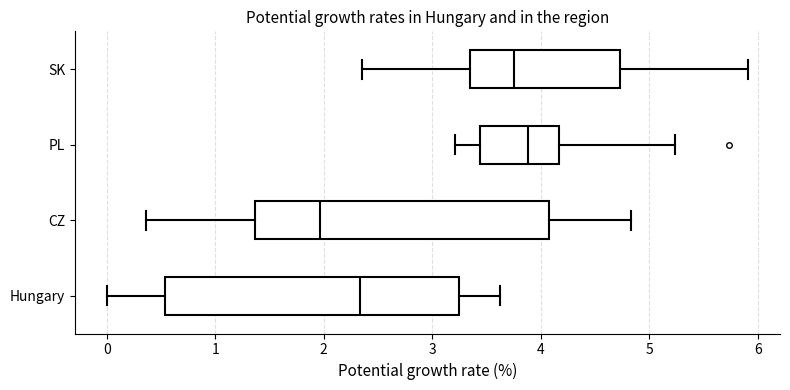

Which box has the furthest to the right median line?

PL